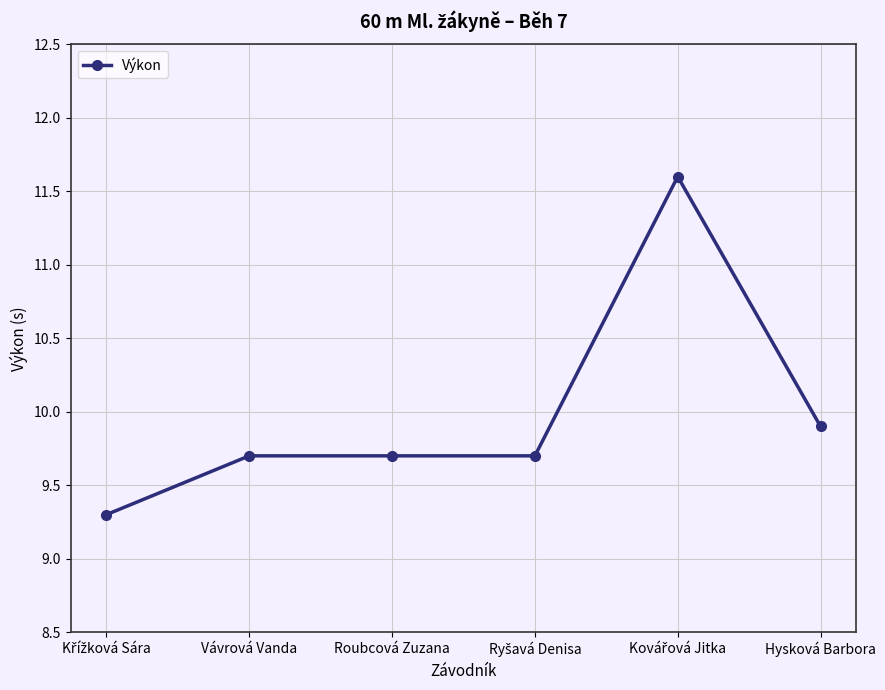

What is the difference between the maximum and minimum values?

2.3